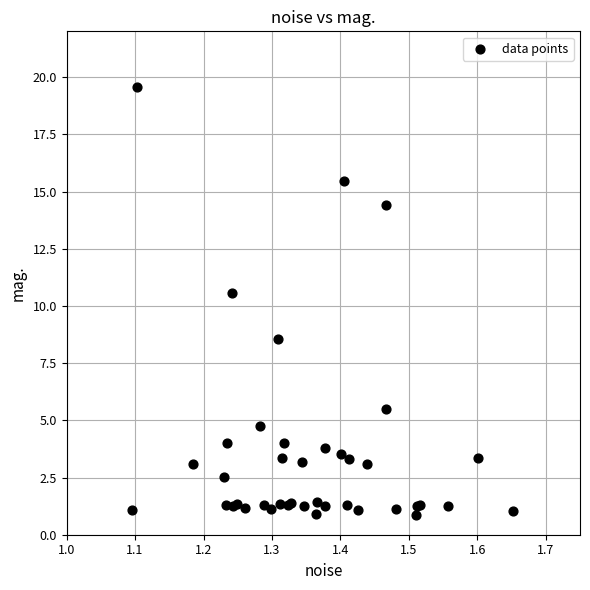

What Y value in the scatter plot is closest to 10?

10.6